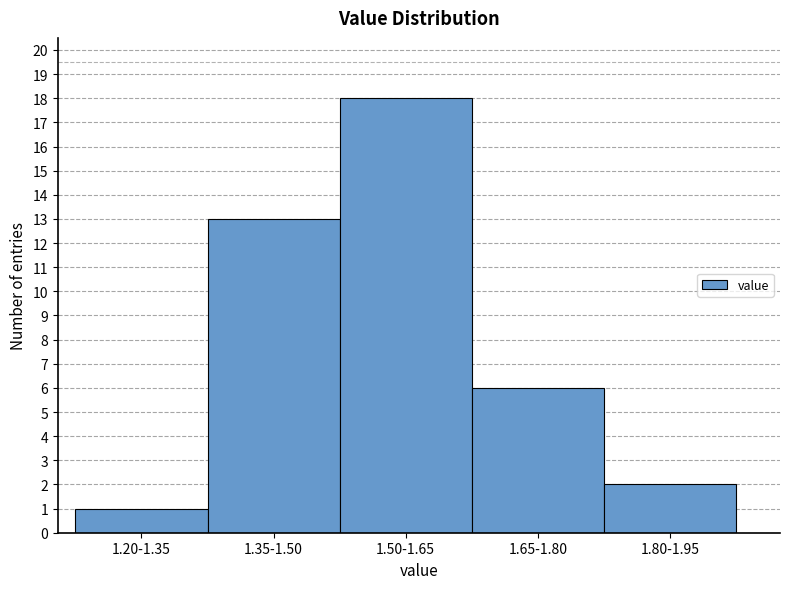

Reading left to right, extract all data points from this chart.

1	13	18	6	2